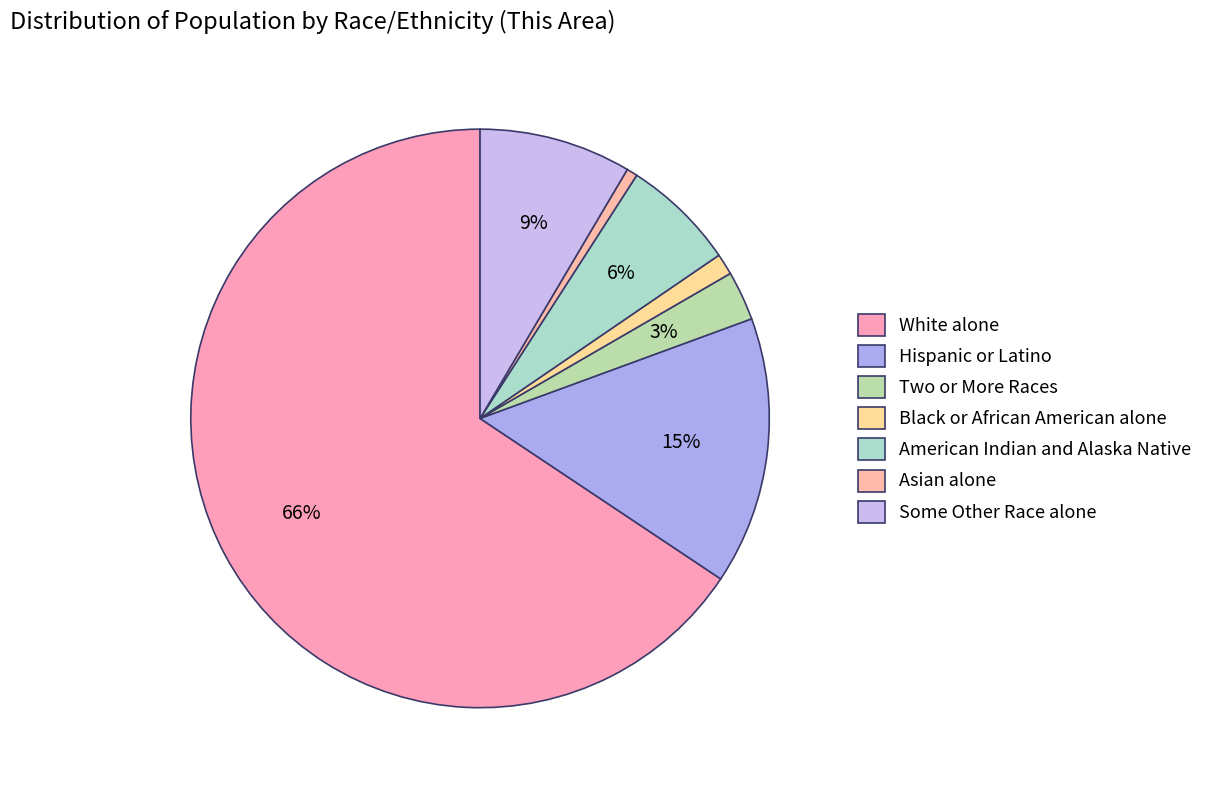

To the nearest percent, what is the combined percentage of White alone and American Indian and Alaska Native?

72%